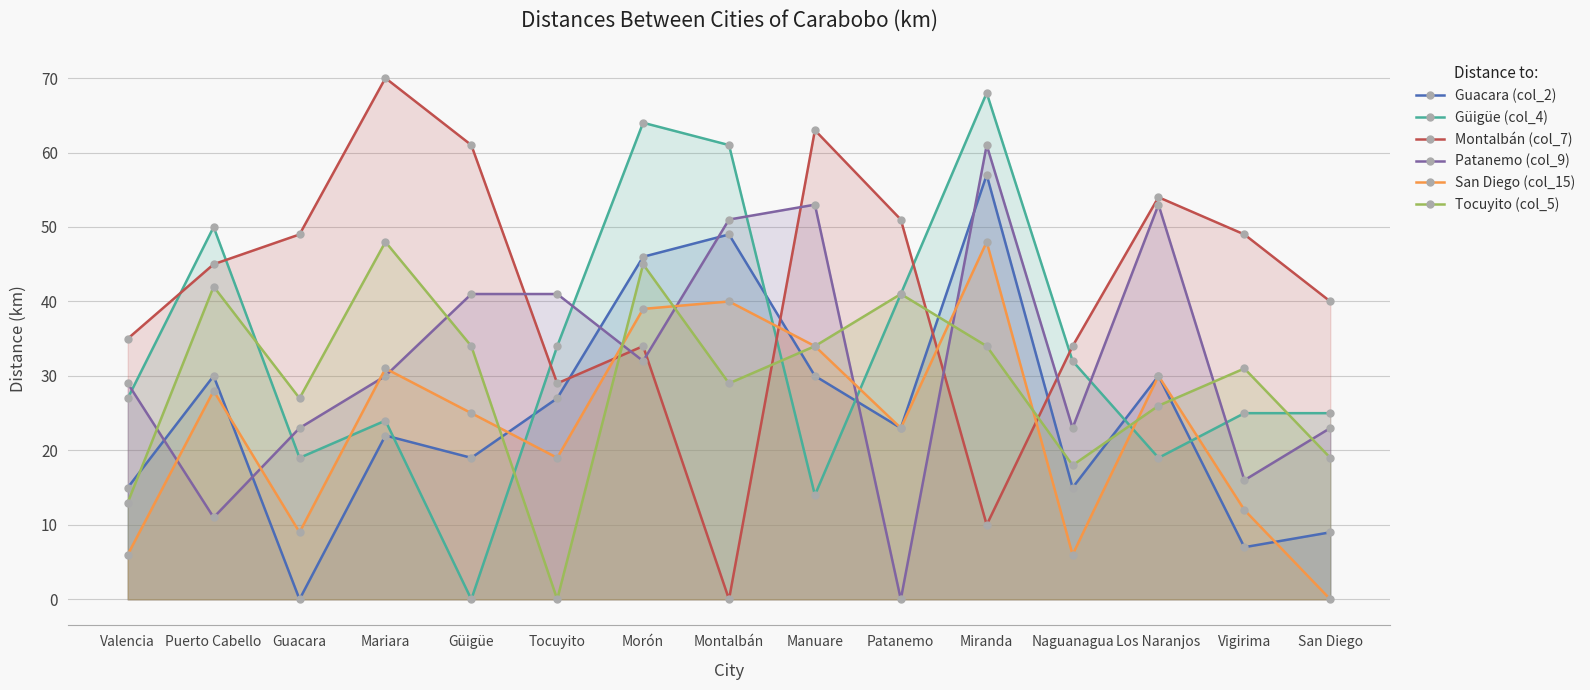

How many lines are shown in the chart?

6